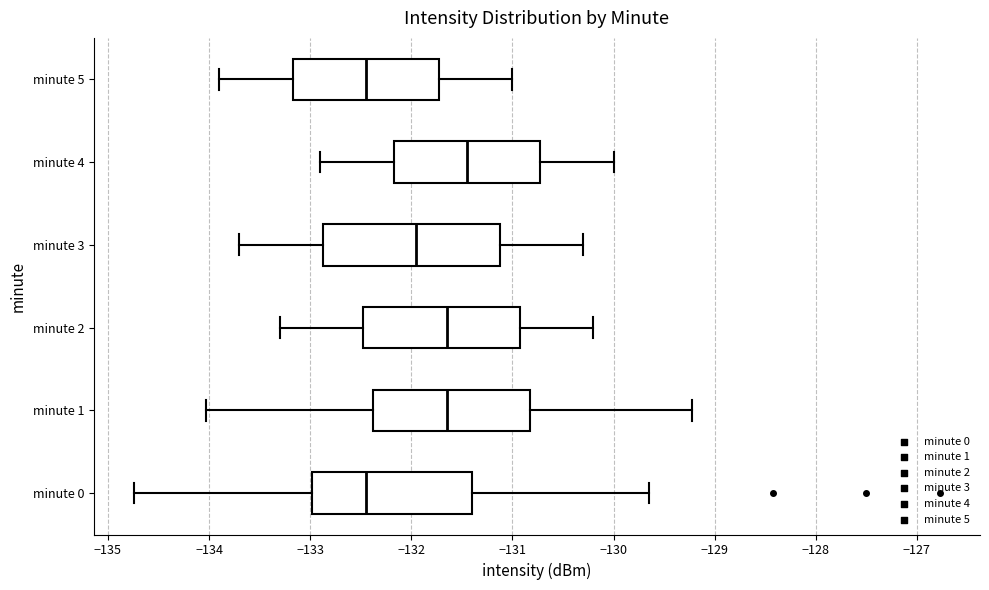

Comparing the boxes themselves (not the whiskers), which one is the widest?

minute 3